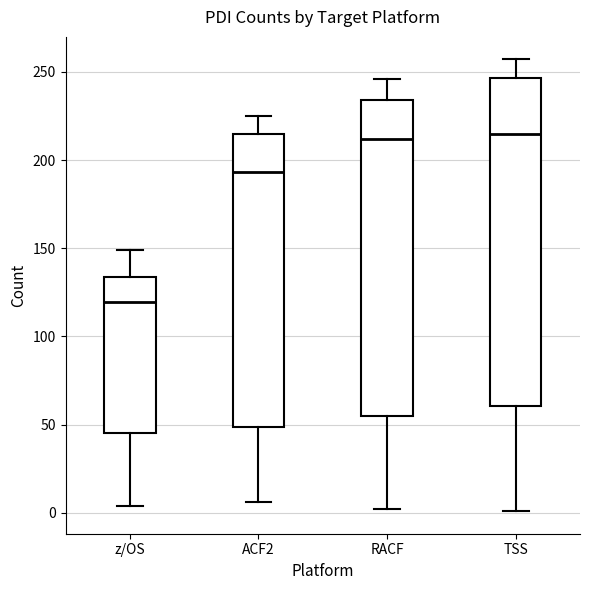

Which box is the tallest, from its lower edge to its upper edge?

TSS